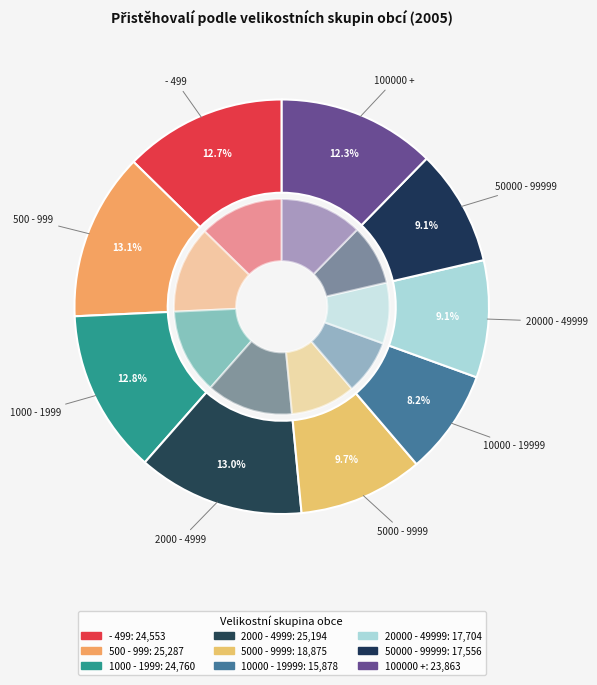

To the nearest percent, what percentage of the pie is 20000 - 49999?

9%